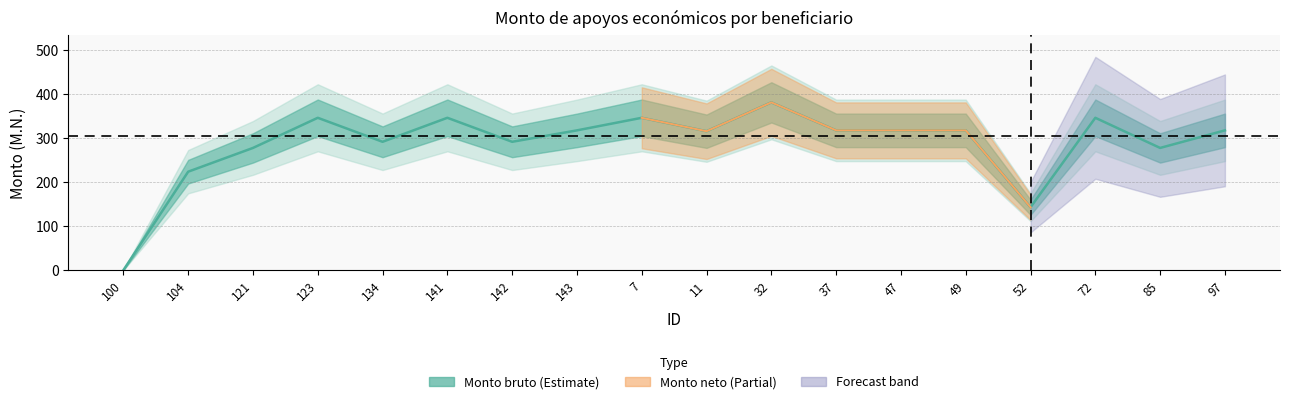

Reading left to right, what are all the values shown in this chart?

0.0	224.0	278.1	346.6	292.0	346.6	292.0	318.0	346.6	316.1	381.7	318.0	318.0	318.0	143.1	346.6	278.1	318.0